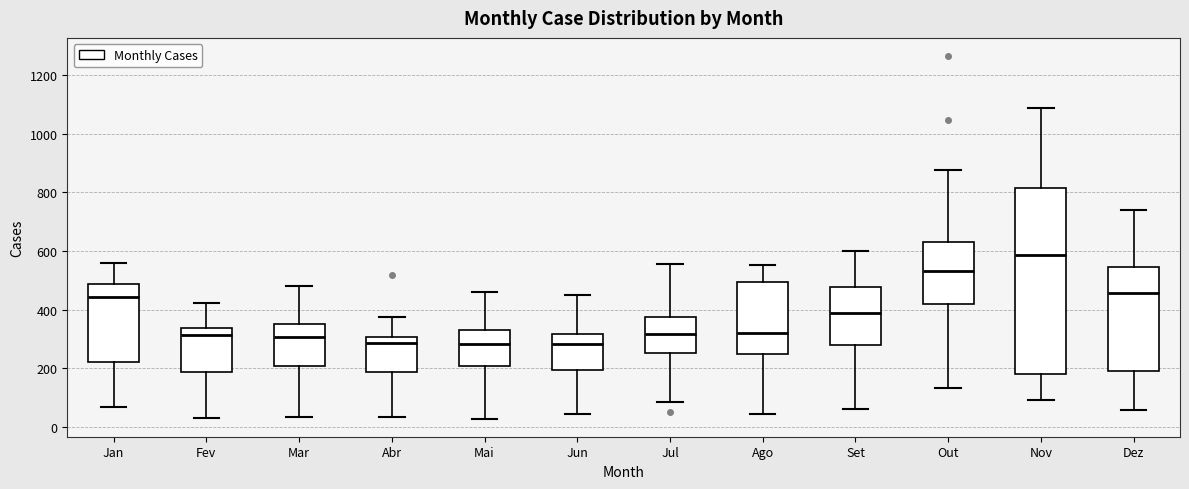

Which box has the highest median line?

Nov